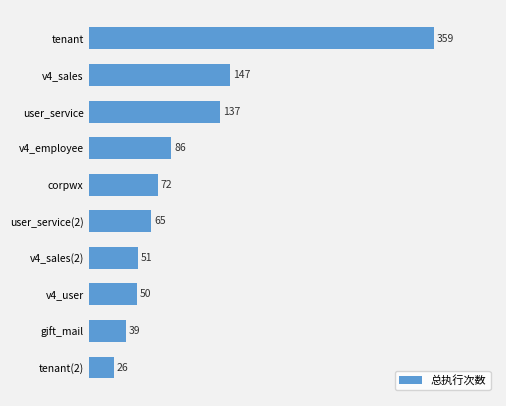

Reading bottom to top, list all the values displayed in this chart.

26	39	50	51	65	72	86	137	147	359